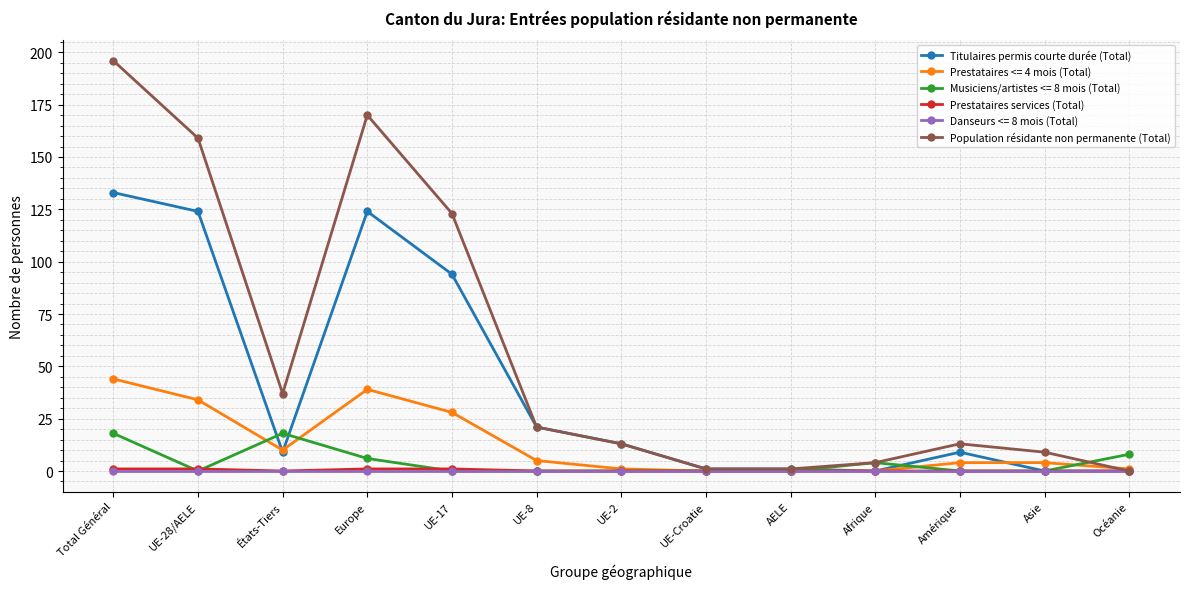

Which series has the widest spread of values?

Population résidante non permanente (Total)